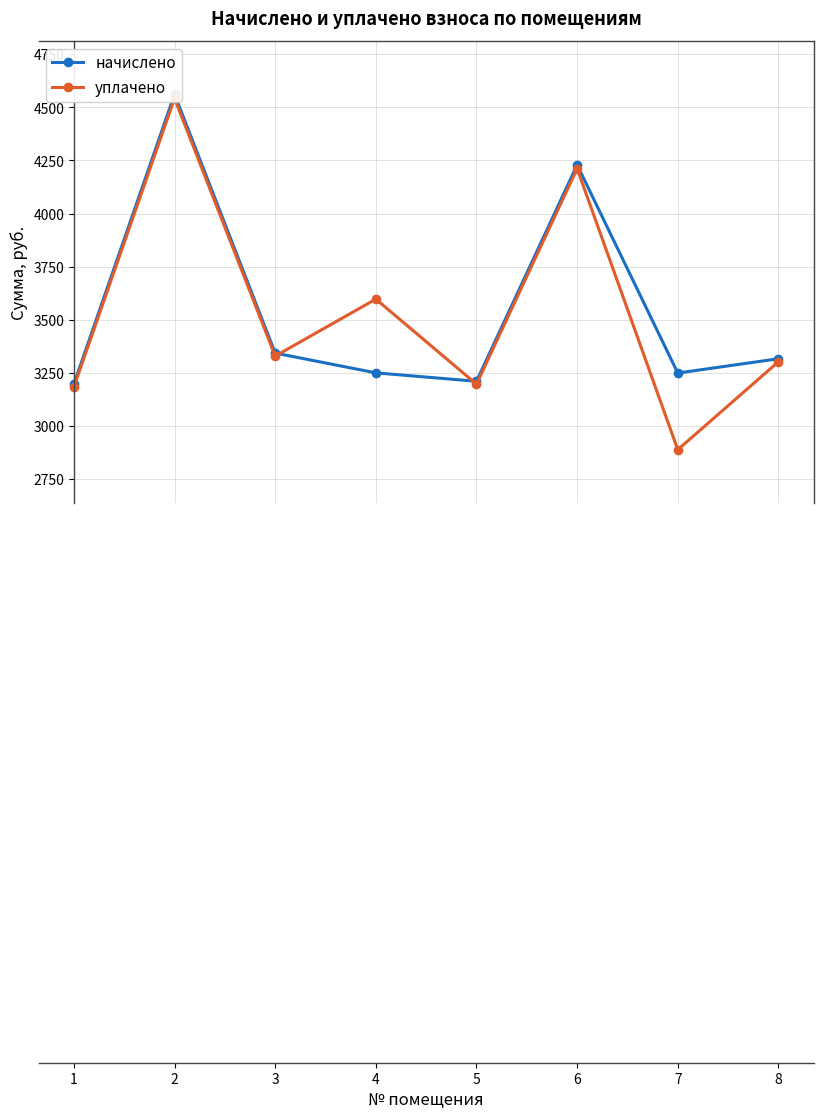

Is the value of уплачено at 4 greater than the value of начислено at 5?

Yes